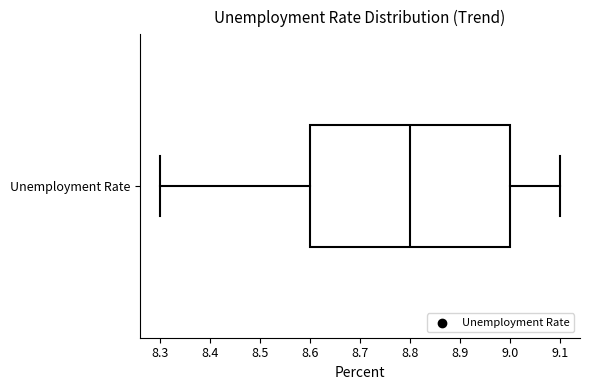

Read this box plot against the x-axis: the position of the median line, the range covered by the box, and the ends of both whiskers. The values are not printed on the chart, so give them approximately, as read against the axis.

median 8.8, box 8.6 to 9.0, whiskers 8.3 to 9.1